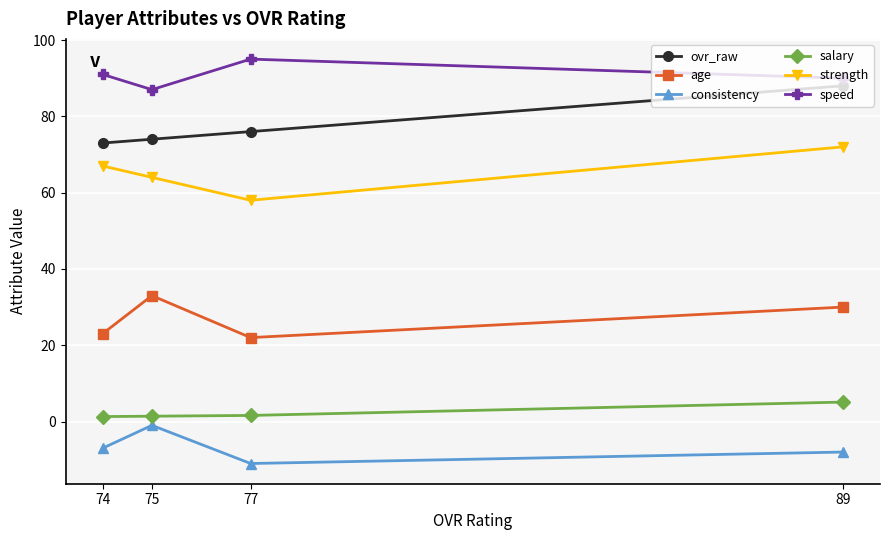

The value of strength at 74 is 67.0. True or false?

True